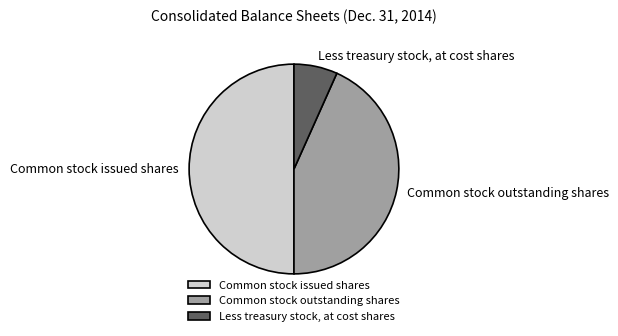

Which slice is the largest?

Common stock issued shares